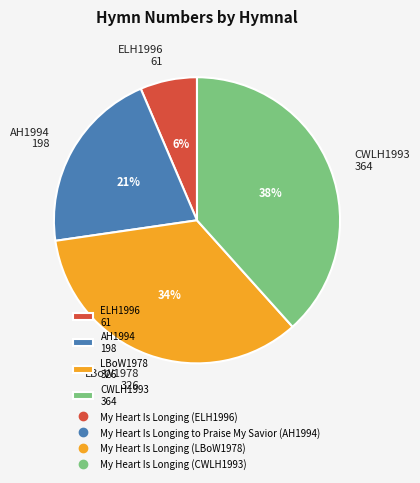

Which has a higher value, LBoW1978 326 or CWLH1993 364?

CWLH1993 364